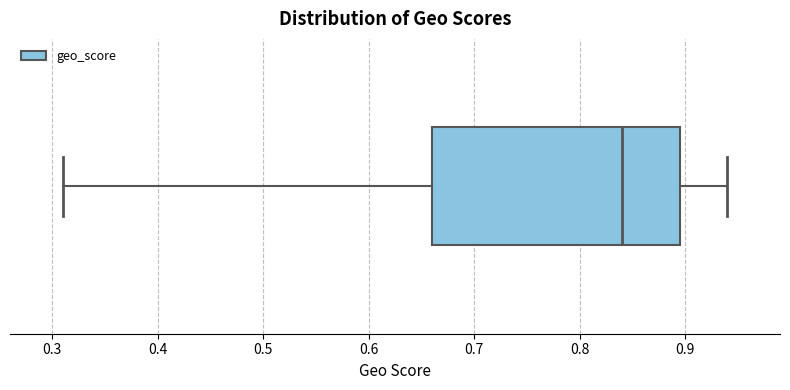

Read this box plot against the x-axis: the position of the median line, the range covered by the box, and the ends of both whiskers. The values are not printed on the chart, so give them approximately, as read against the axis.

median 0.84, box 0.66 to 0.90, whiskers 0.31 to 0.94